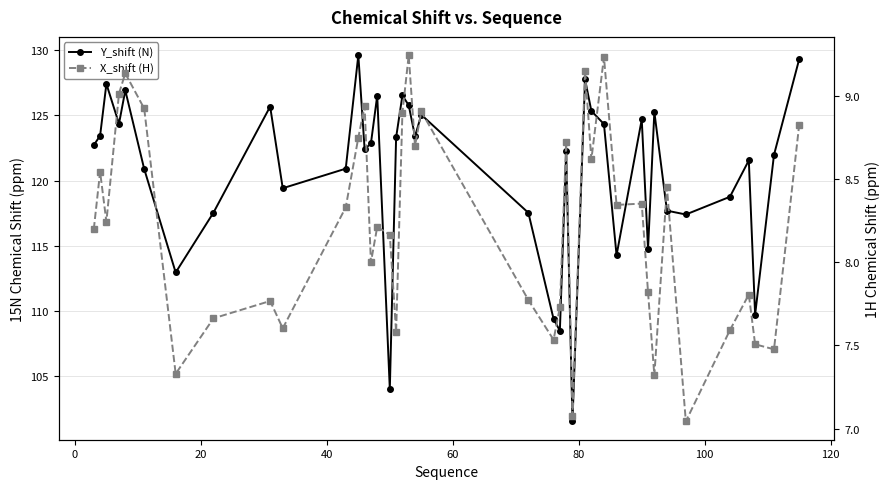

What is the difference between the maximum and minimum values in the X_shift (H) series?

2.2